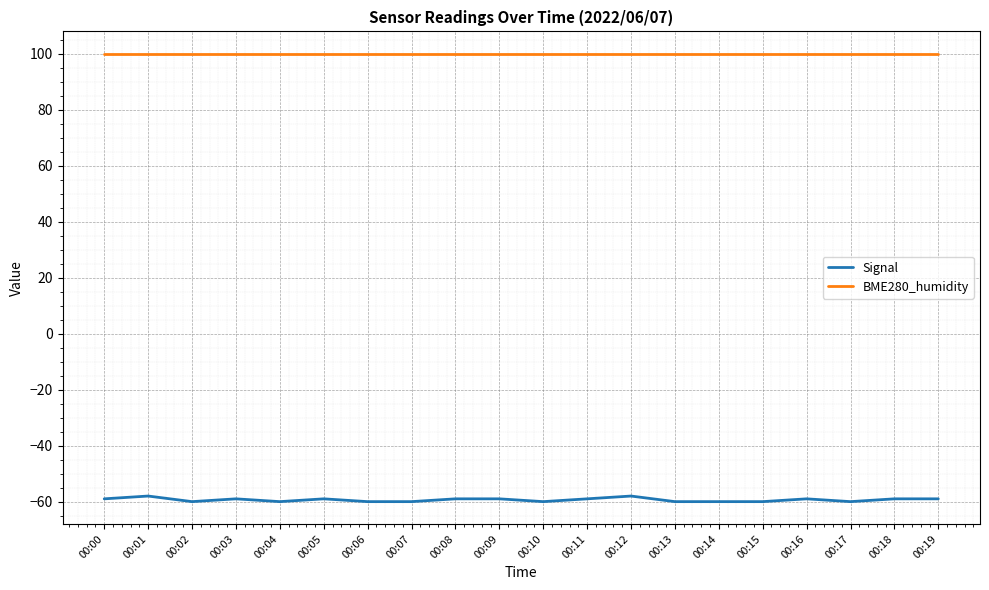

List the series in order of their overall mean, highest first.

BME280_humidity, Signal